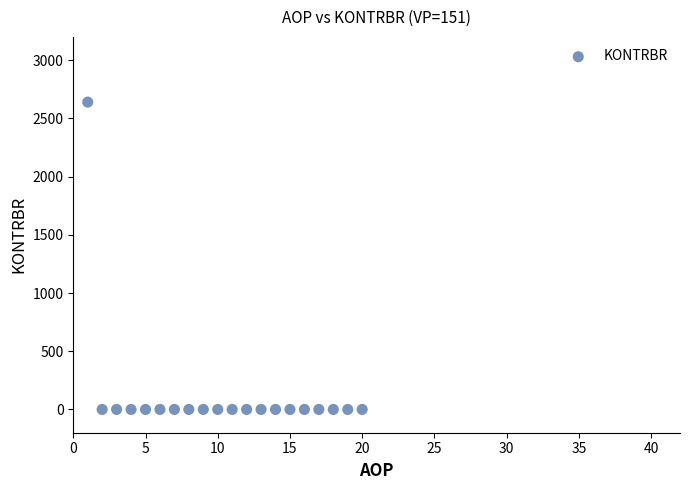

What is the range of Y values (max minus min)?

2639.9